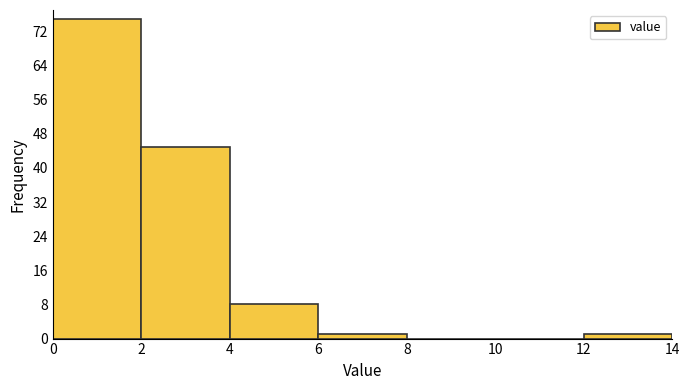

Reading left to right, list every bar in this chart as the range it spans on the x-axis followed by its height. The values are not printed on the chart, so give them approximately, as read against the axis.

0 to 2: 75
2 to 4: 45
4 to 6: 8
6 to 8: 1
8 to 10: 0
10 to 12: 0
12 to 14: 1